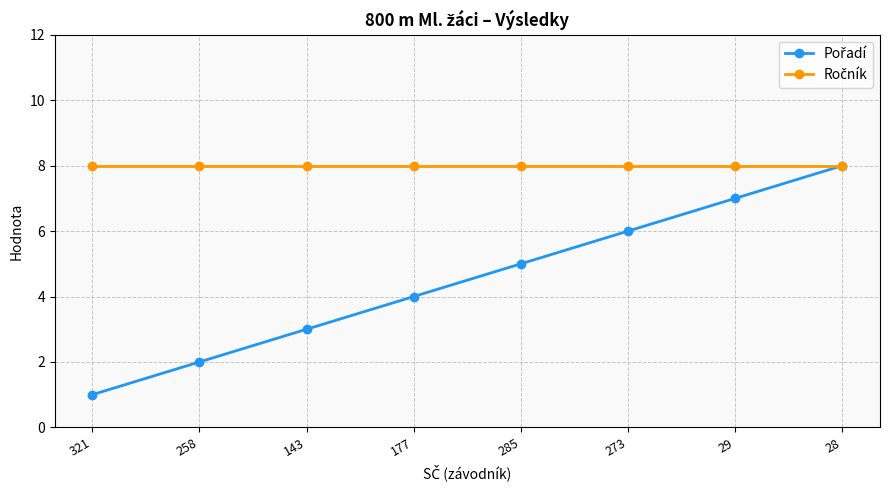

What is the label of the 1st point from the right?

28